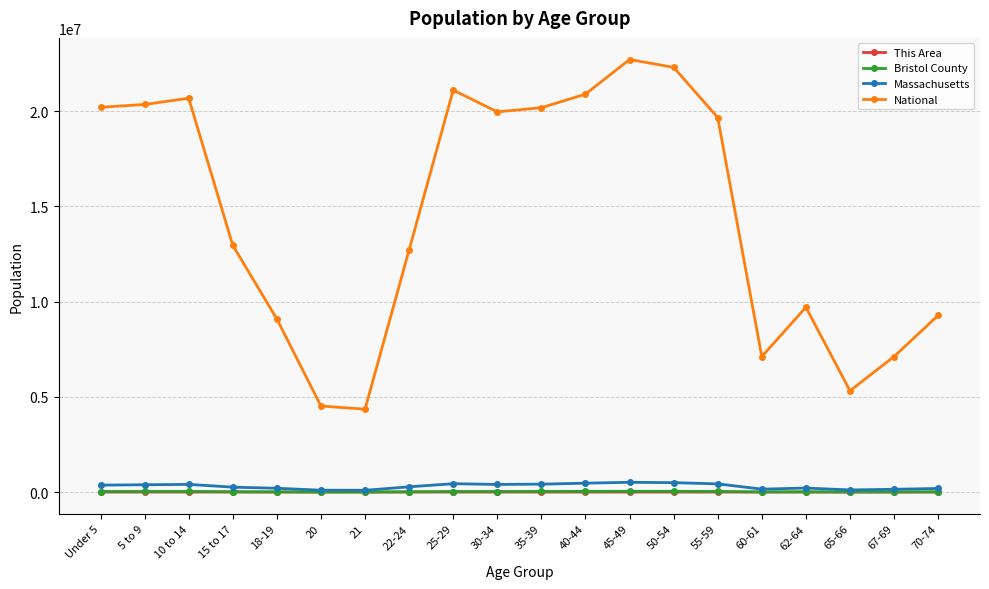

In Massachusetts, how many points are lower than both neighbors (excluding endpoints)?

4